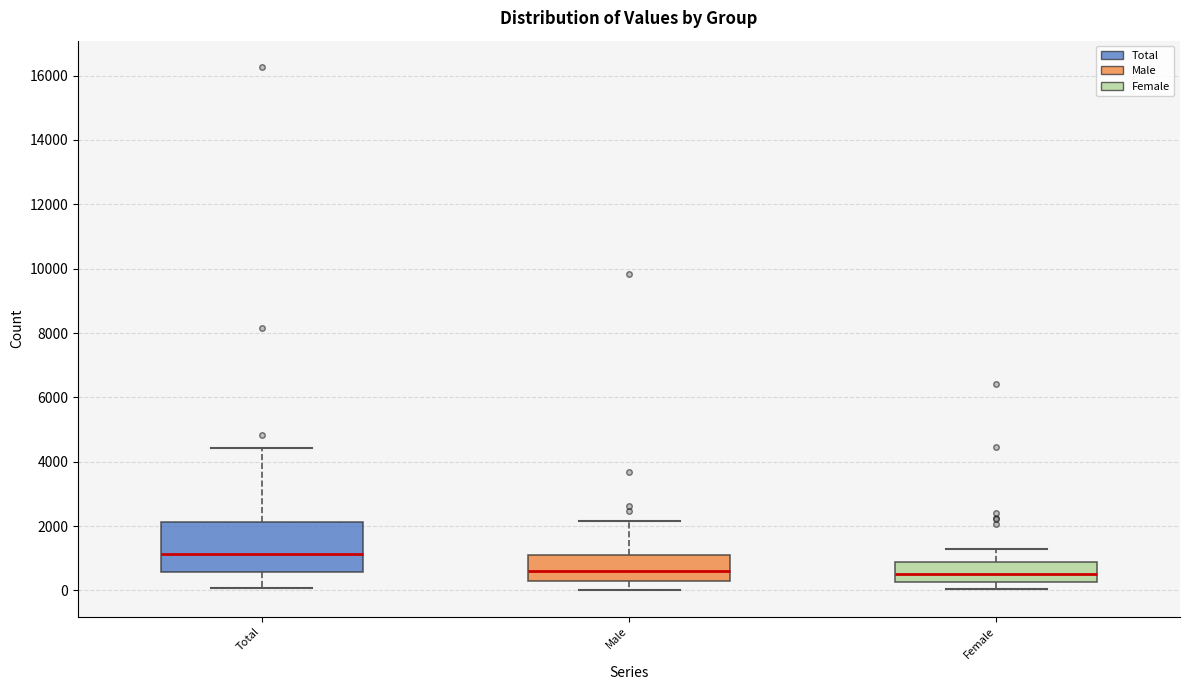

Reading left to right, read every box against the y-axis: the position of its median line, the range the box covers, and the ends of its whiskers. The values are not printed on the chart, so give them approximately, as read against the axis.

Total: median 1200, box 600 to 2200, whiskers 0 to 4400
Male: median 600, box 200 to 1000, whiskers 0 to 2200
Female: median 600, box 200 to 800, whiskers 0 to 1200